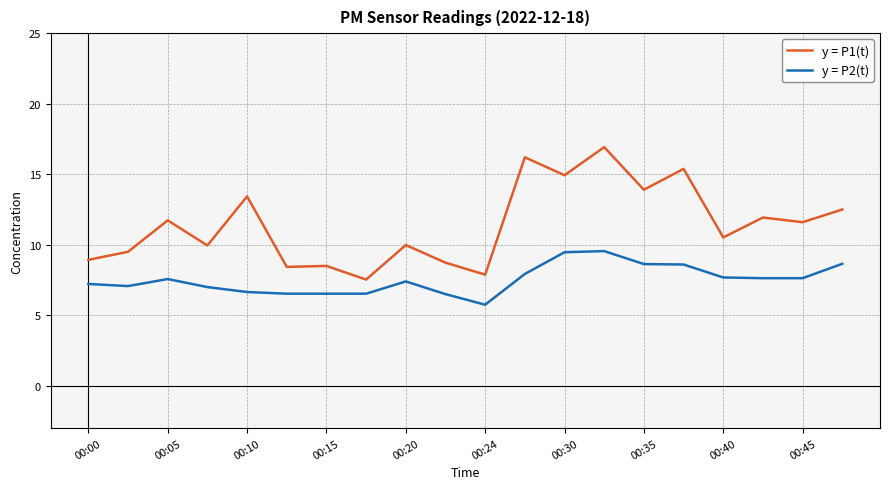

Which series has the largest total across all categories?

y = P1(t)